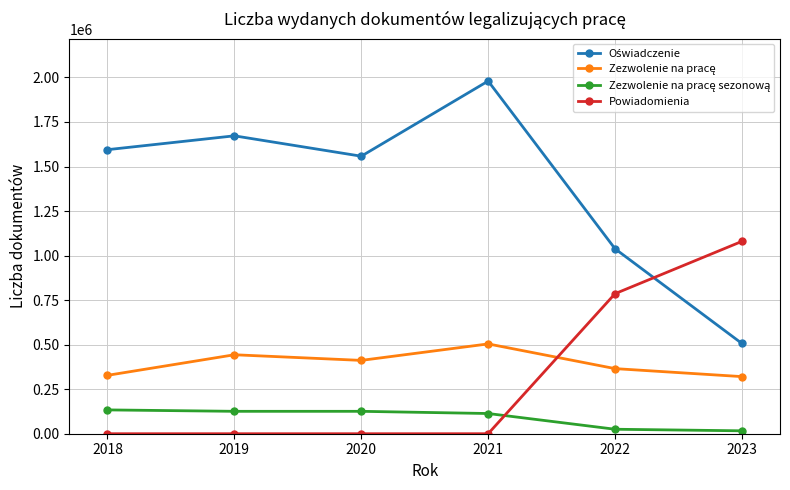

What is the sum of all Powiadomienia values?

1865958